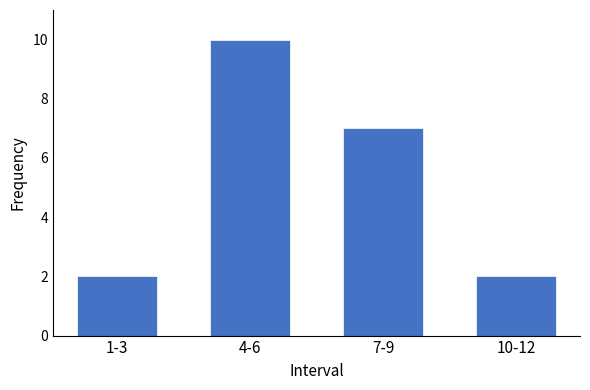

Reading left to right, transcribe all the data shown in this chart.

1-3=2	4-6=10	7-9=7	10-12=2